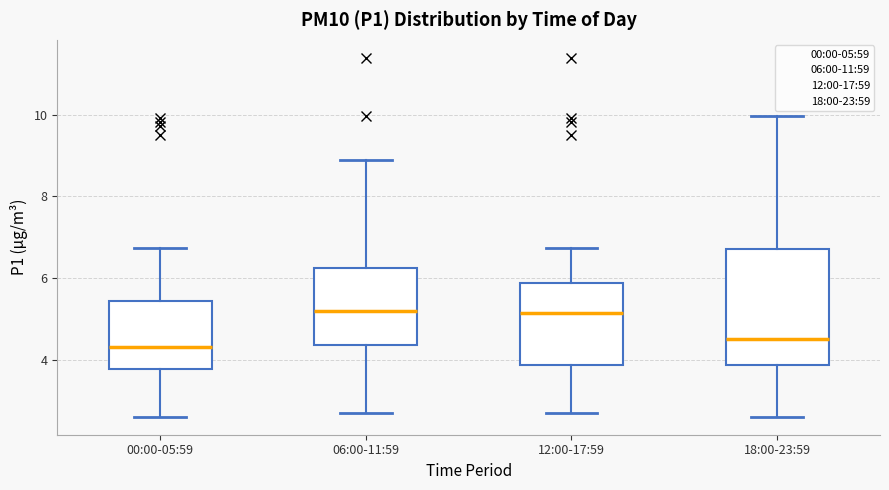

Comparing the boxes themselves (not the whiskers), which one is the tallest?

18:00-23:59